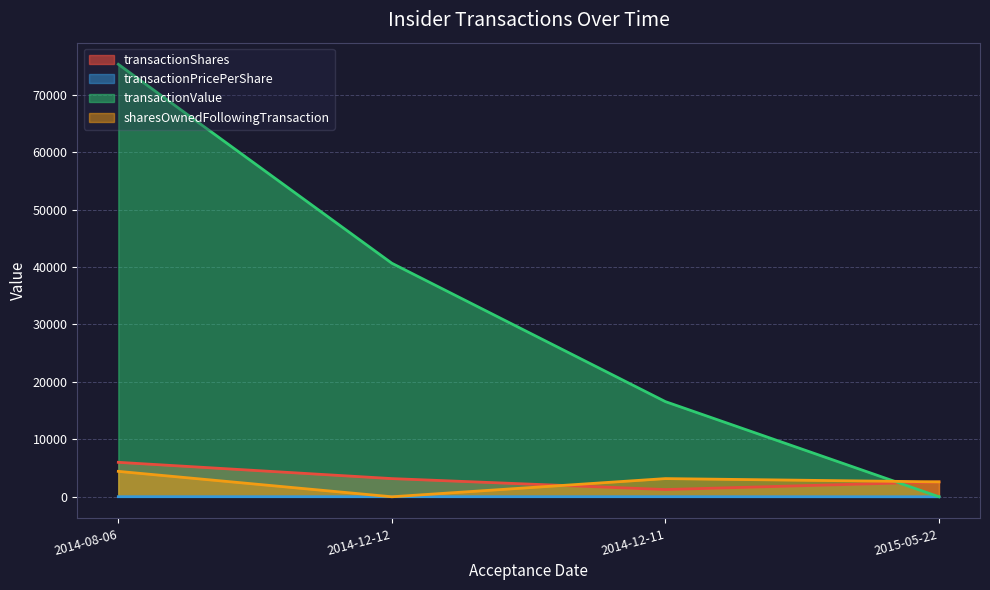

True or false: transactionShares and transactionValue cross at least once.

True